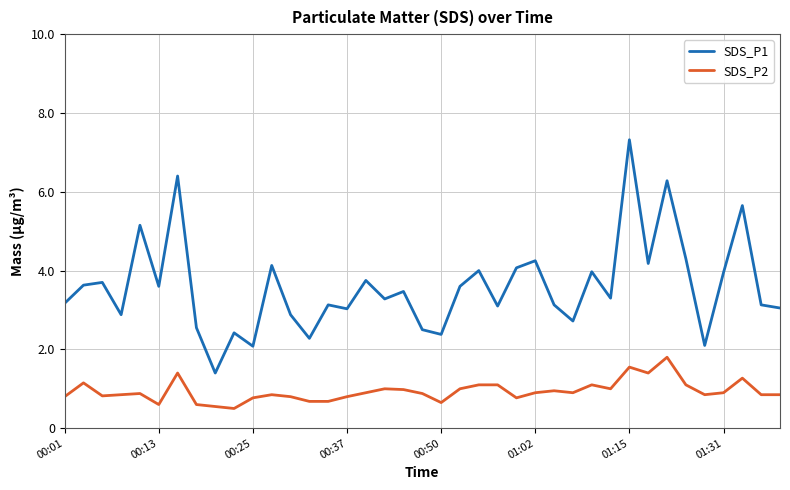

What are all the series names shown in the legend?

SDS_P1, SDS_P2